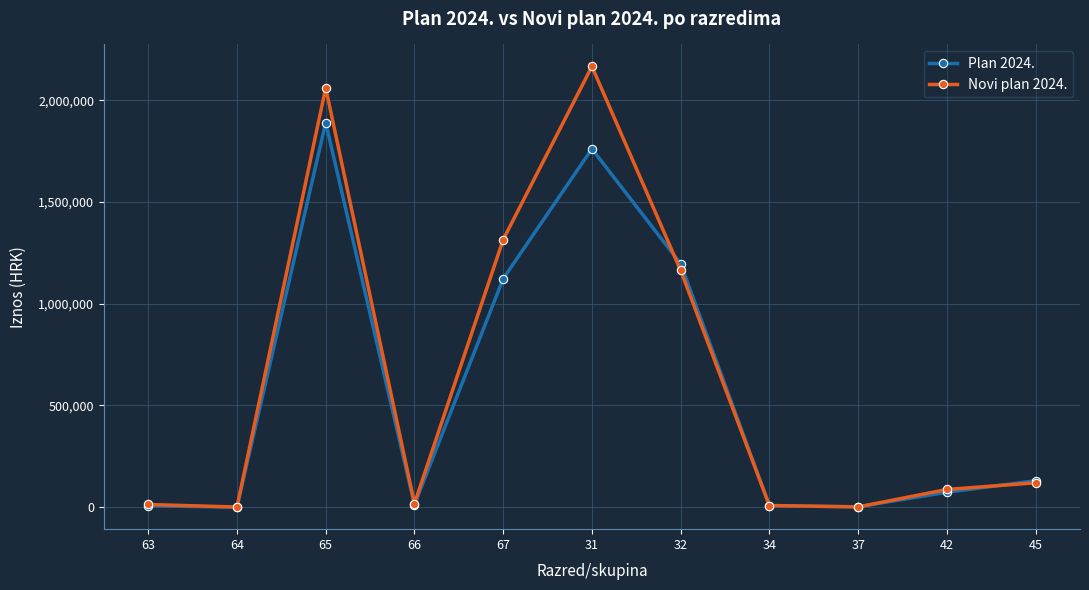

True or false: Plan 2024. has more than 1 interior local peaks.

True